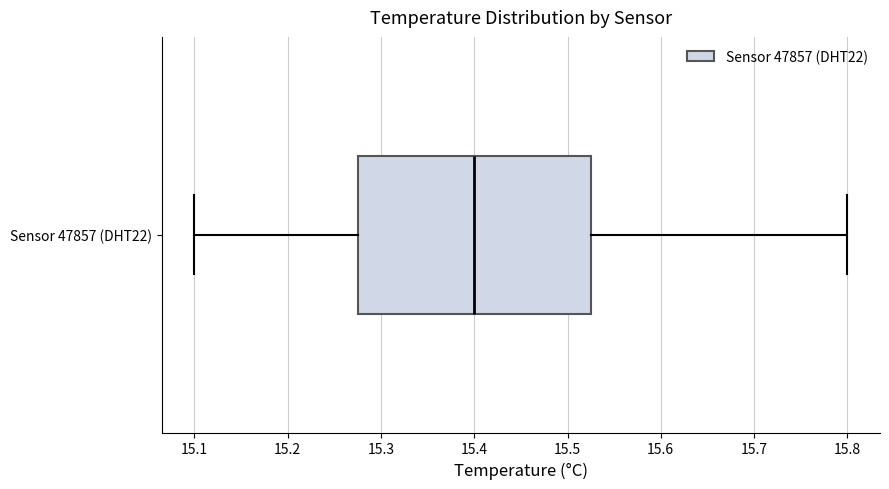

Transcribe this box plot: give where the median line is, the range the box spans, and where the two whiskers end, as read against the x-axis. The values are not printed on the chart, so give them approximately, as read against the axis.

median 15.40, box 15.28 to 15.53, whiskers 15.10 to 15.80